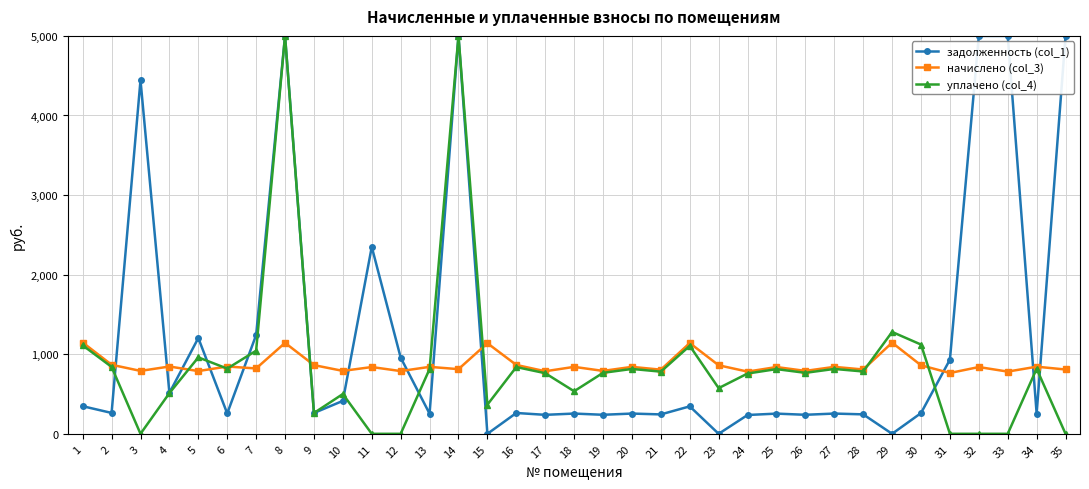

How many distinct data groups are displayed?

3